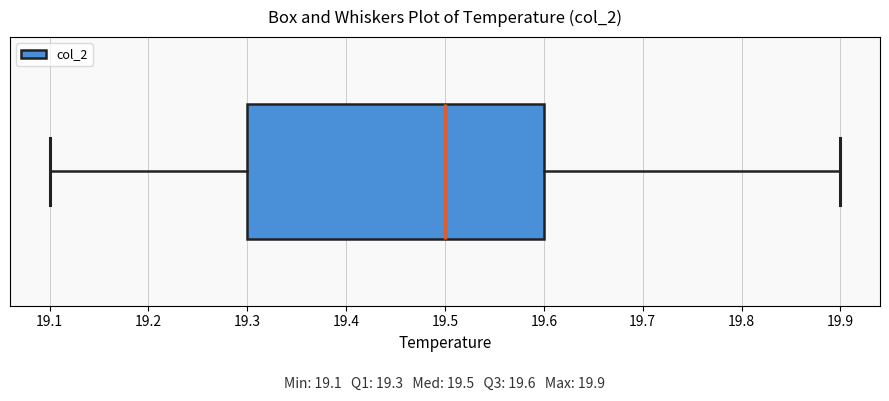

Transcribe this box plot: give where the median line is, the range the box spans, and where the two whiskers end, as read against the x-axis. The values are not printed on the chart, so give them approximately, as read against the axis.

median 19.5, box 19.3 to 19.6, whiskers 19.1 to 19.9